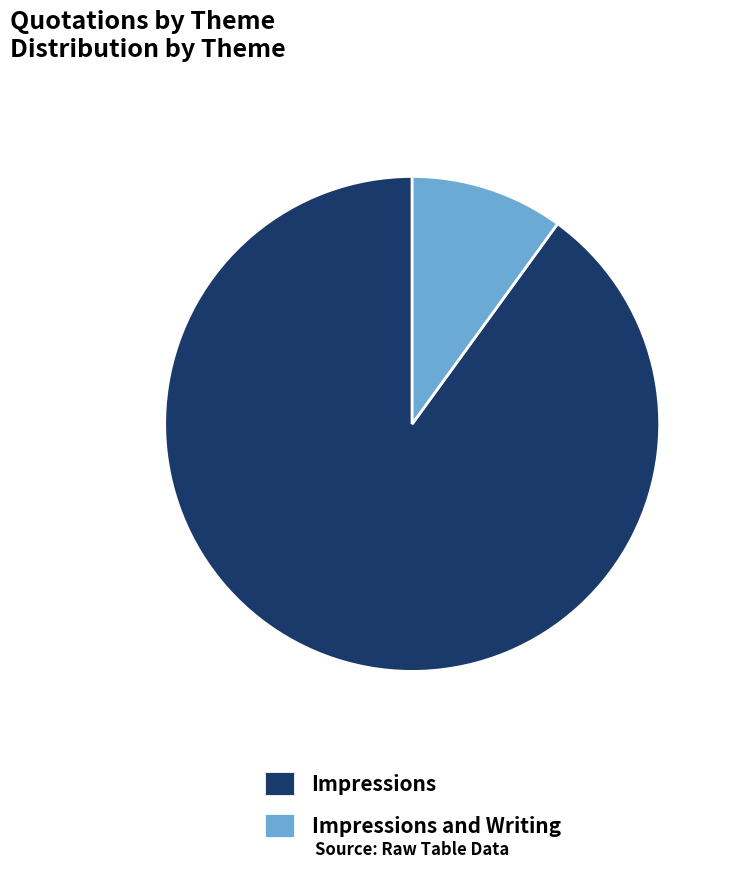

What is the smallest slice in the pie chart?

Impressions and Writing